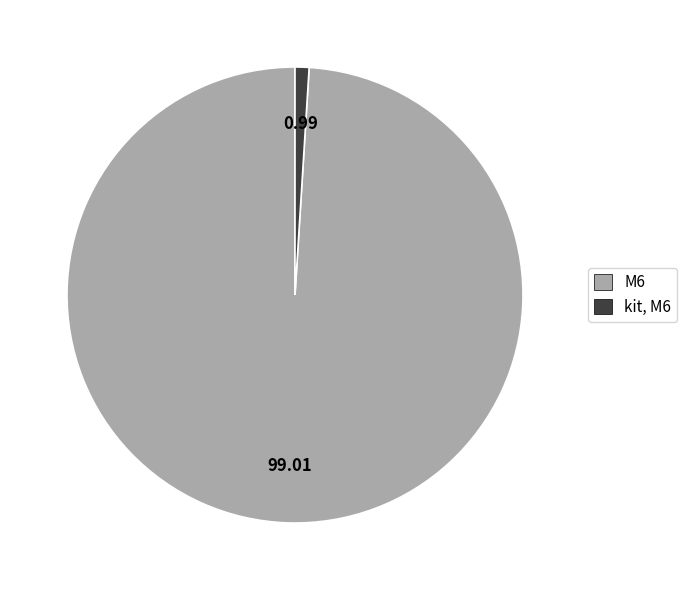

Which category has the biggest portion of the pie?

M6